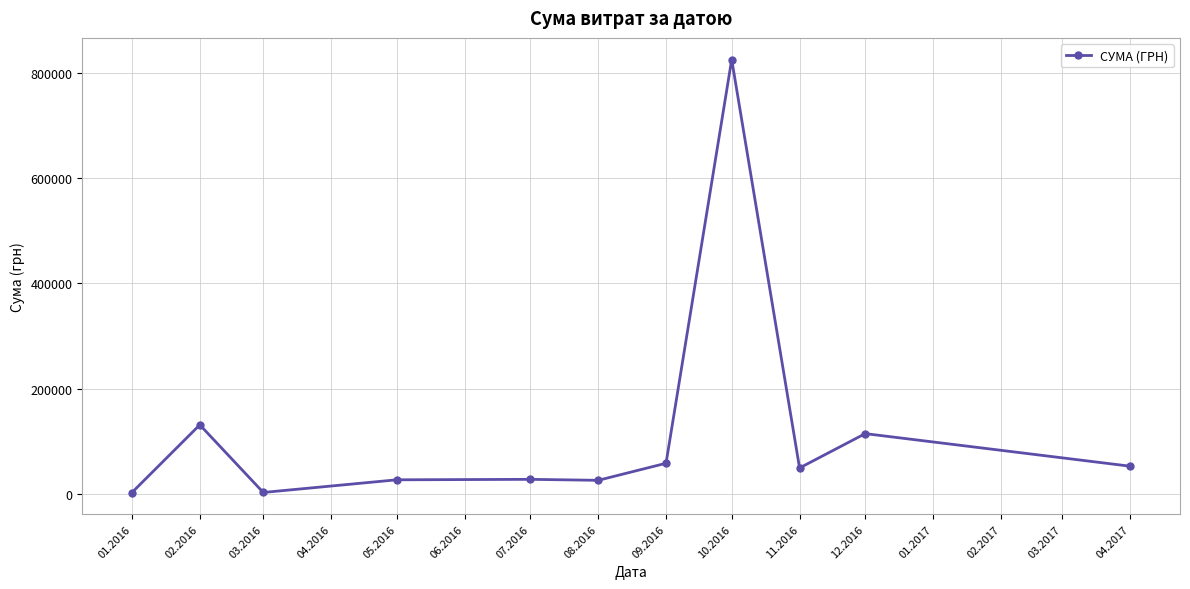

What is the label of the 5th point from the right?

09.2016